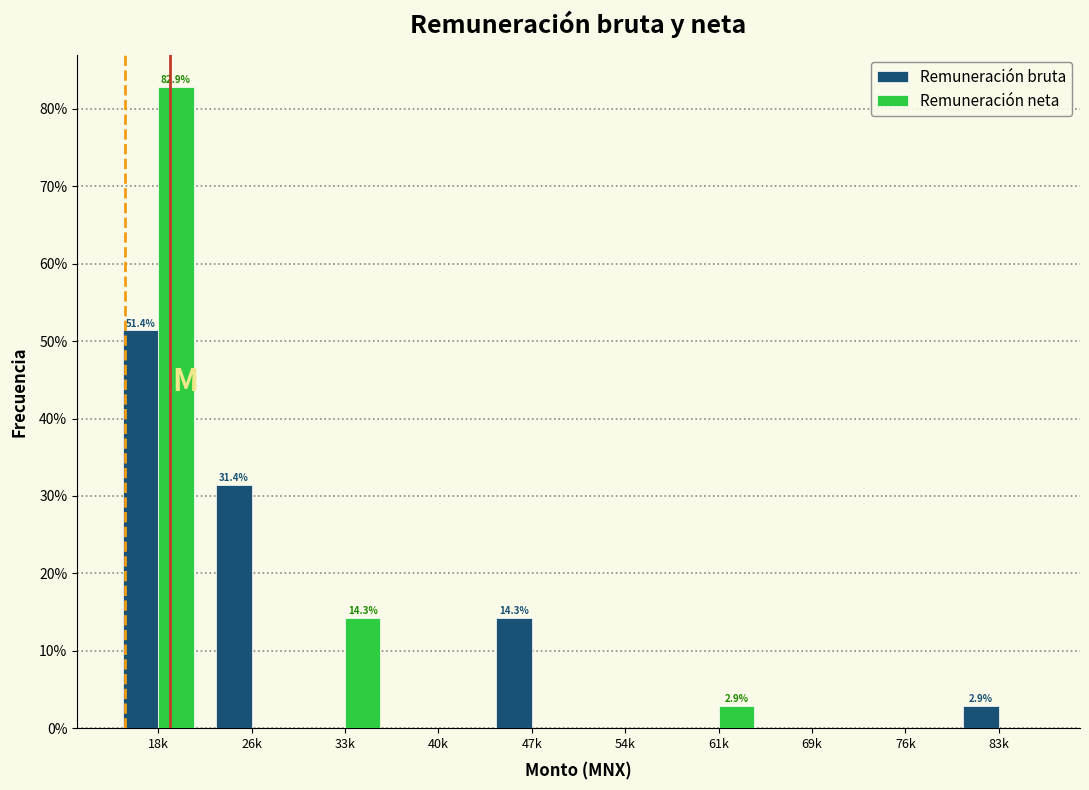

Reading right to left, what are all the values shown in this chart?

Remuneración bruta: 83k=2.9	76k=0.0	69k=0.0	61k=0.0	54k=0.0	47k=14.3	40k=0.0	33k=0.0	26k=31.4	18k=51.4
Remuneración neta: 83k=0.0	76k=0.0	69k=0.0	61k=2.9	54k=0.0	47k=0.0	40k=0.0	33k=14.3	26k=0.0	18k=82.9